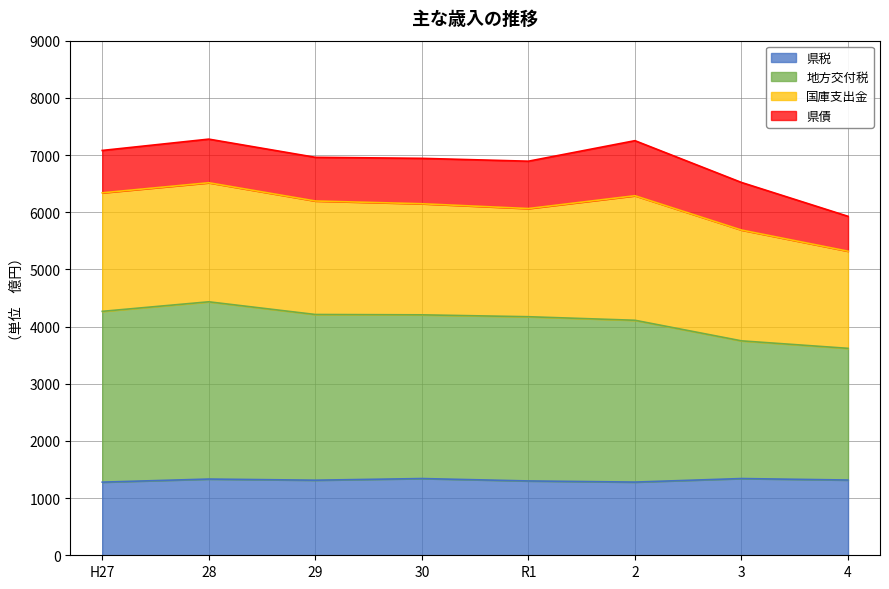

Which series has the largest total across all categories?

地方交付税